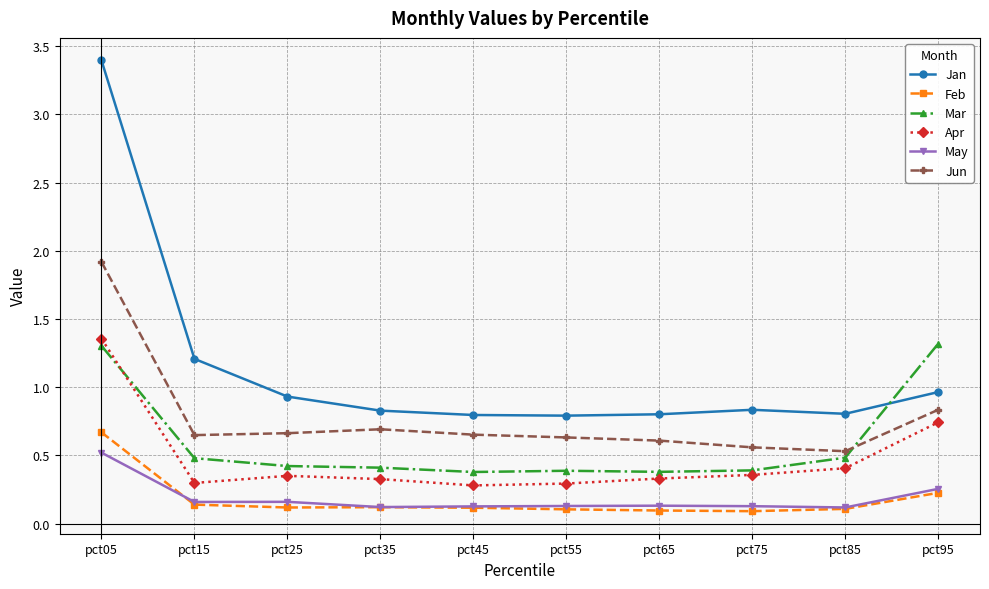

True or false: Feb and Apr cross at least once.

False